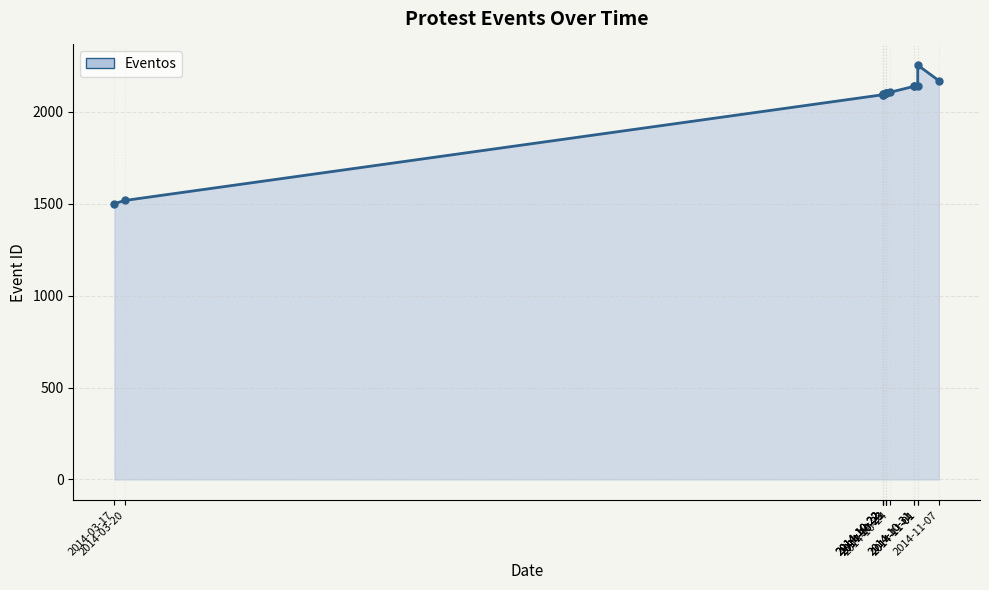

List the labels in order of value, smallest first.

2014-03-17, 2014-03-20, 2014-10-22, 2014-10-22, 2014-10-22, 2014-10-22, 2014-10-23, 2014-10-23, 2014-10-23, 2014-10-24, 2014-10-31, 2014-10-31, 2014-11-01, 2014-11-07, 2014-11-01